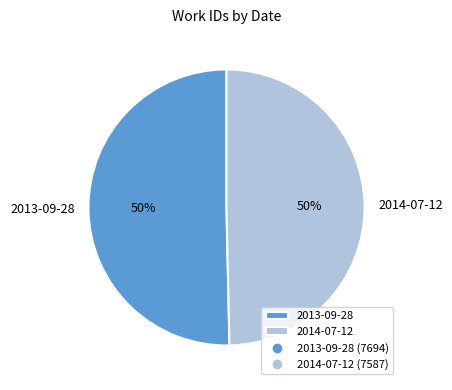

Approximately how many times larger is the value at 2013-09-28 compared to 2014-07-12?

1.0